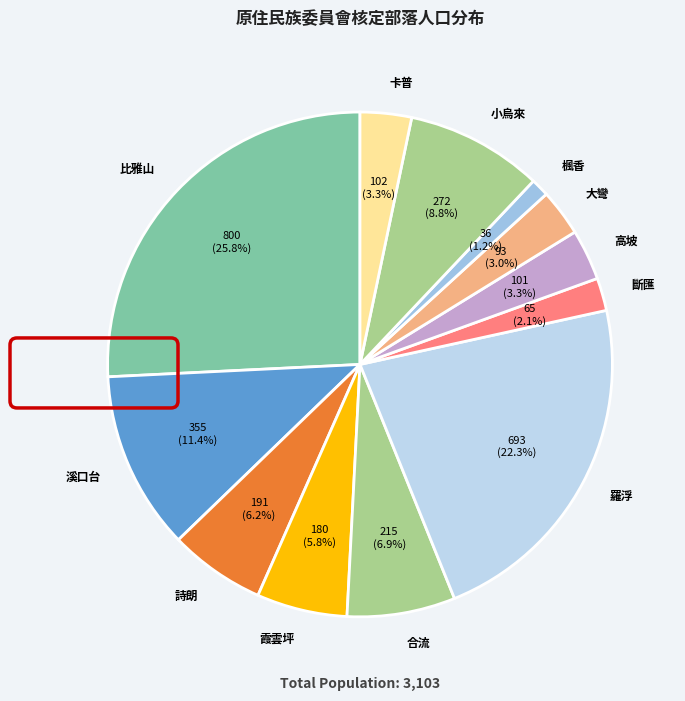

Combined, what portion of the pie is 楓香 and 合流?

8.1%